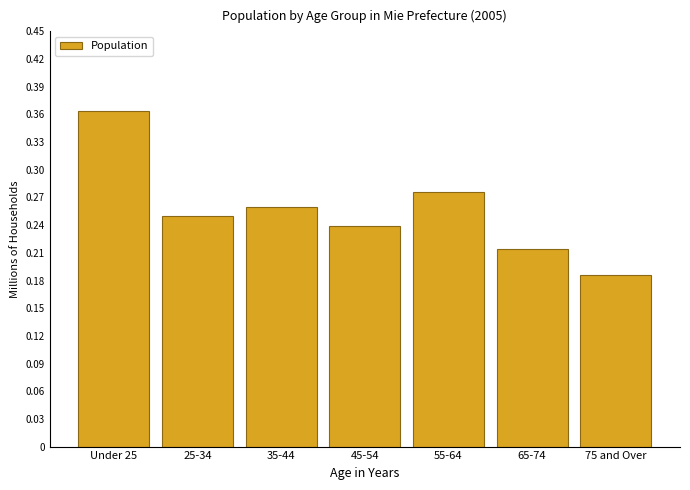

At which category does the chart reach its peak across all series?

Under 25